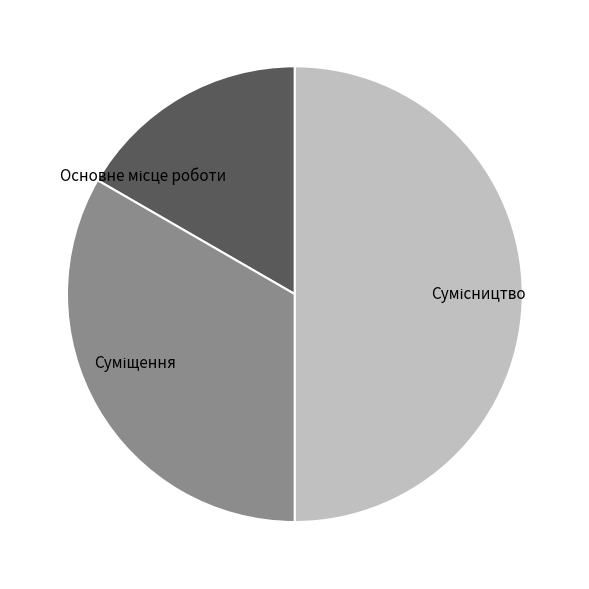

How many slices are in this pie chart?

3